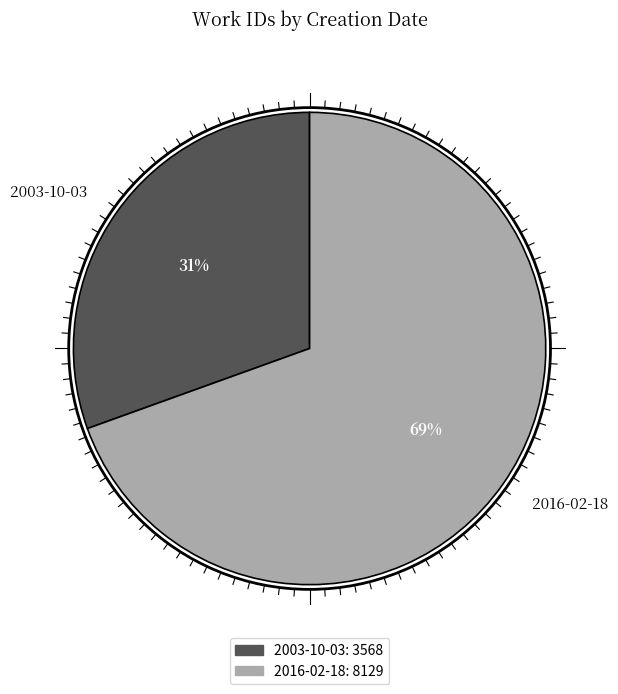

Which category has the smallest portion of the pie?

2003-10-03